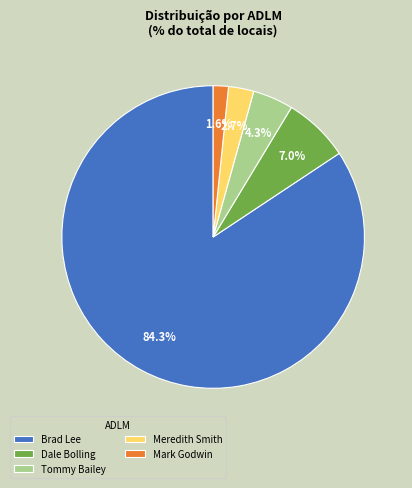

What percentage do Dale Bolling and Brad Lee together represent?

91.4%